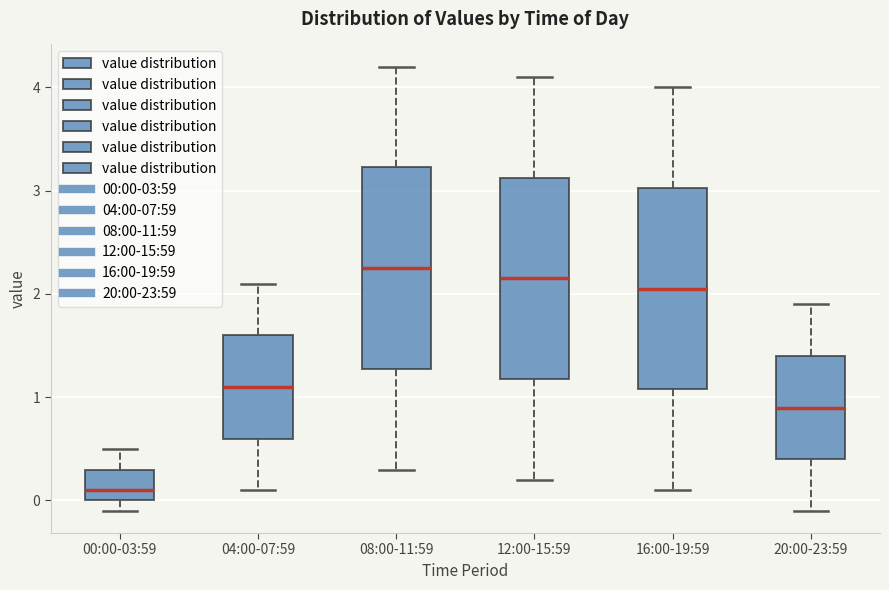

Which box's median line is the lowest?

00:00-03:59